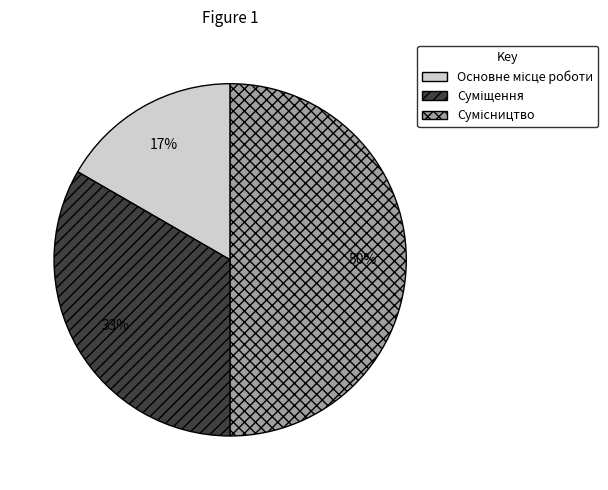

To the nearest percent, what is the average slice percentage?

33%